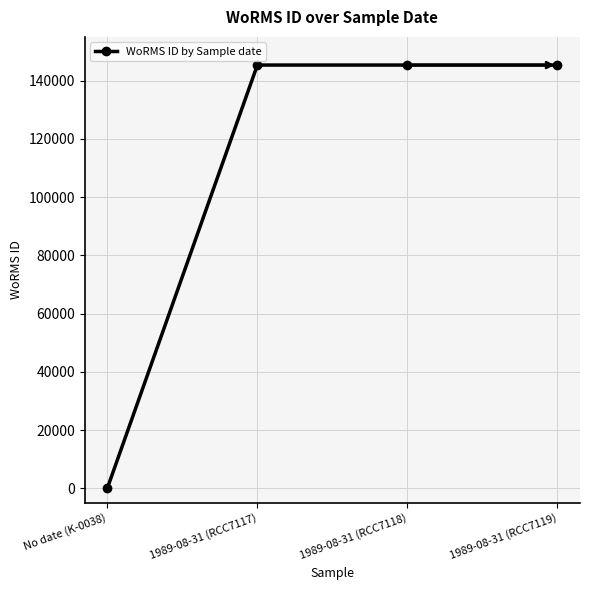

What is the change in value from No date (K-0038) to 1989-08-31 (RCC7118)?

+145331